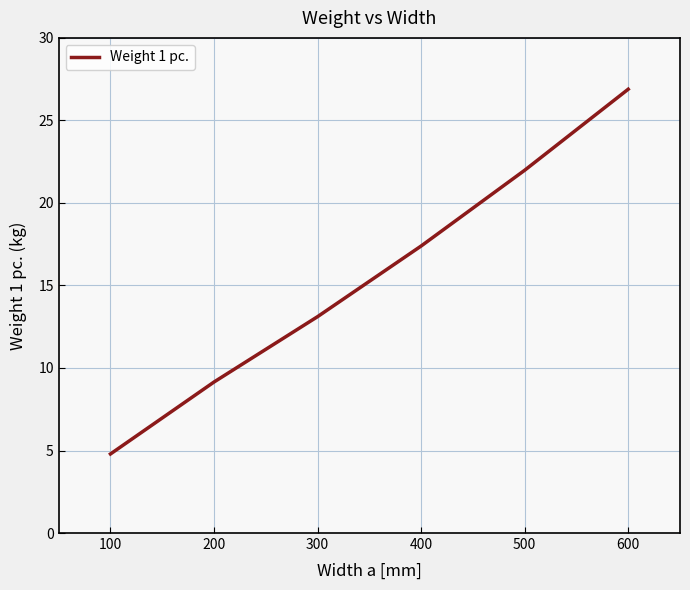

Which has a higher value, 200 or 600?

600